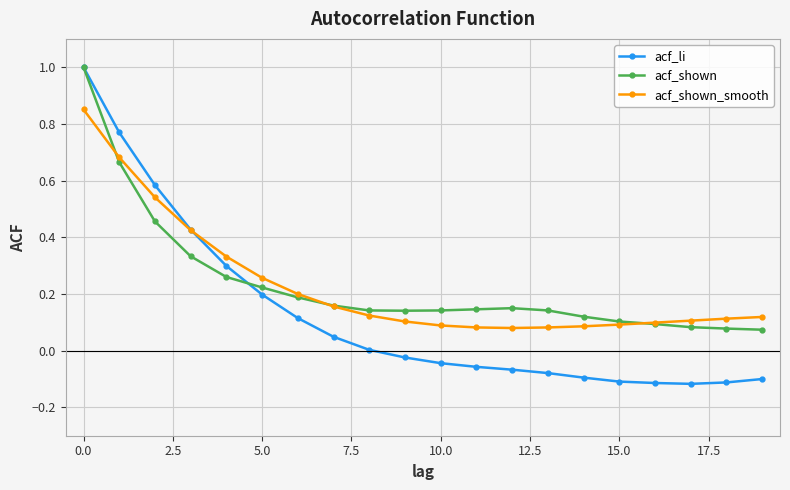

Which series has the widest spread of values?

acf_li